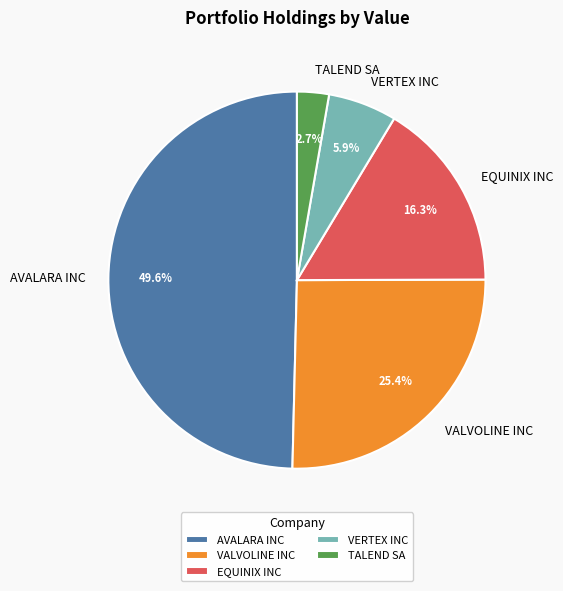

Count the number of slices in the pie.

5